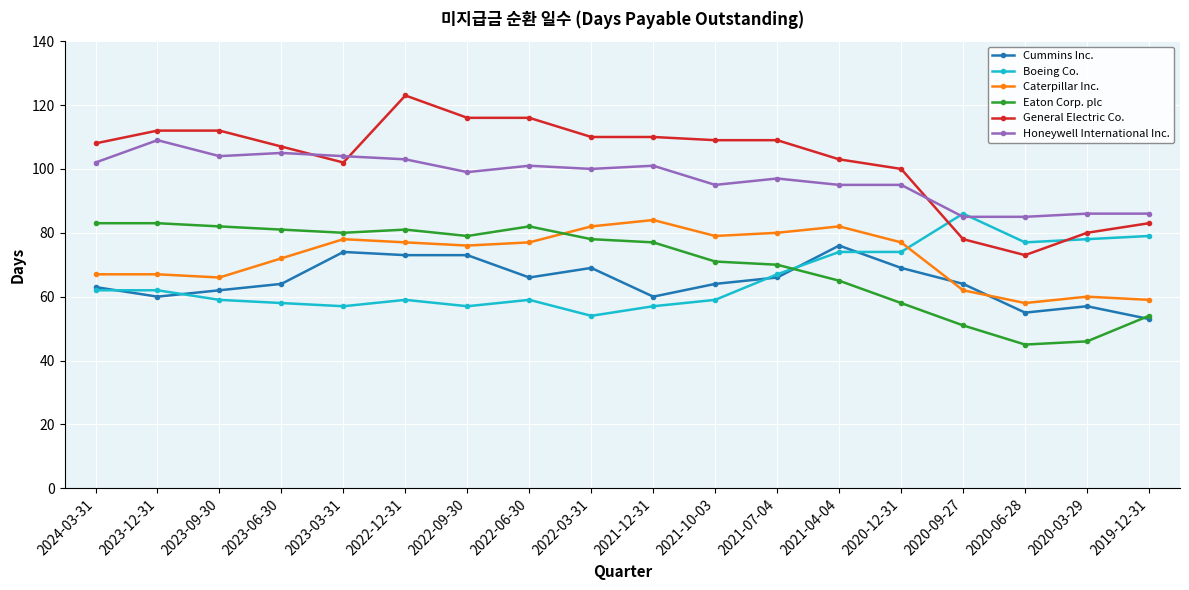

What is the label of the 5th point from the left?

2023-03-31